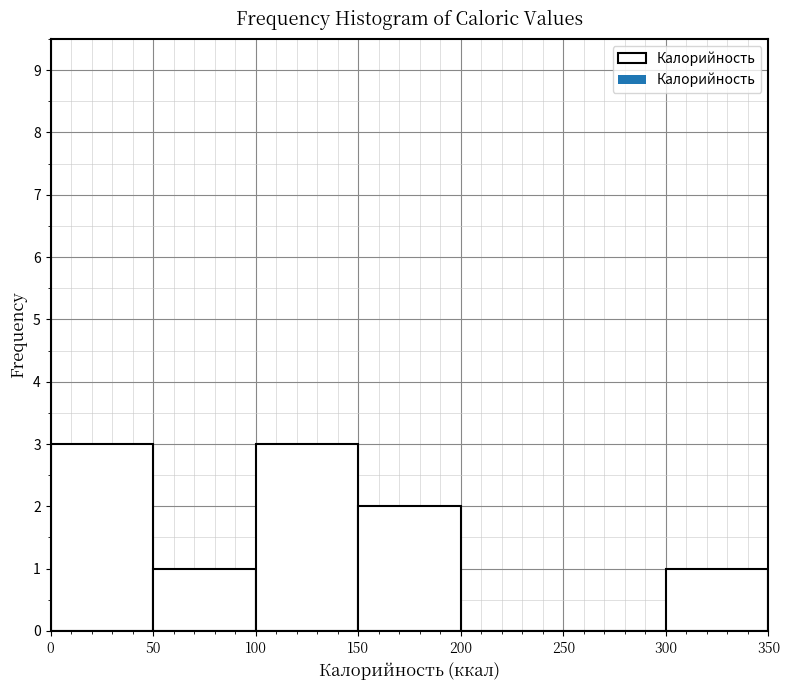

What is the height of the bar covering 150 to 200 on the x-axis? The values are not printed on the chart, so give them approximately, as read against the axis.

2